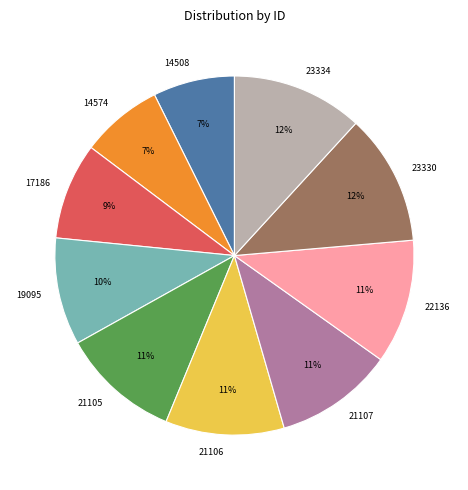

To the nearest percent, what portion does 17186 represent?

9%